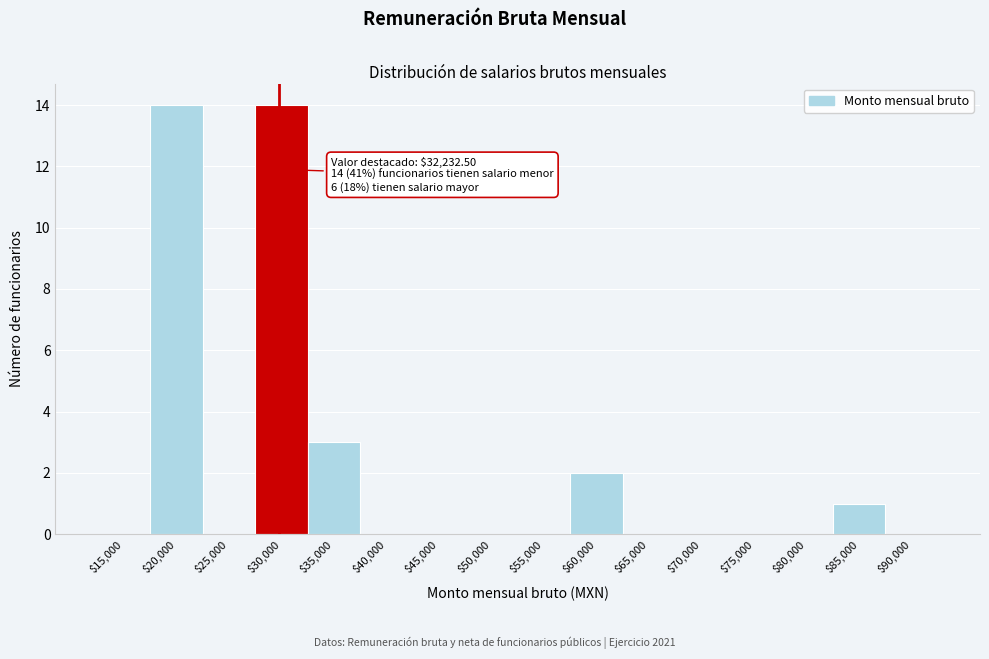

What is the greatest value displayed?

14